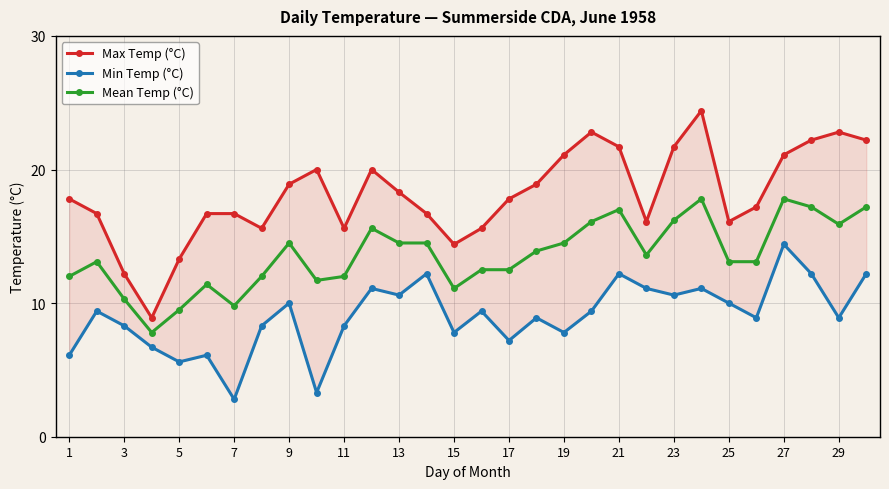

How many lines are shown in the chart?

3